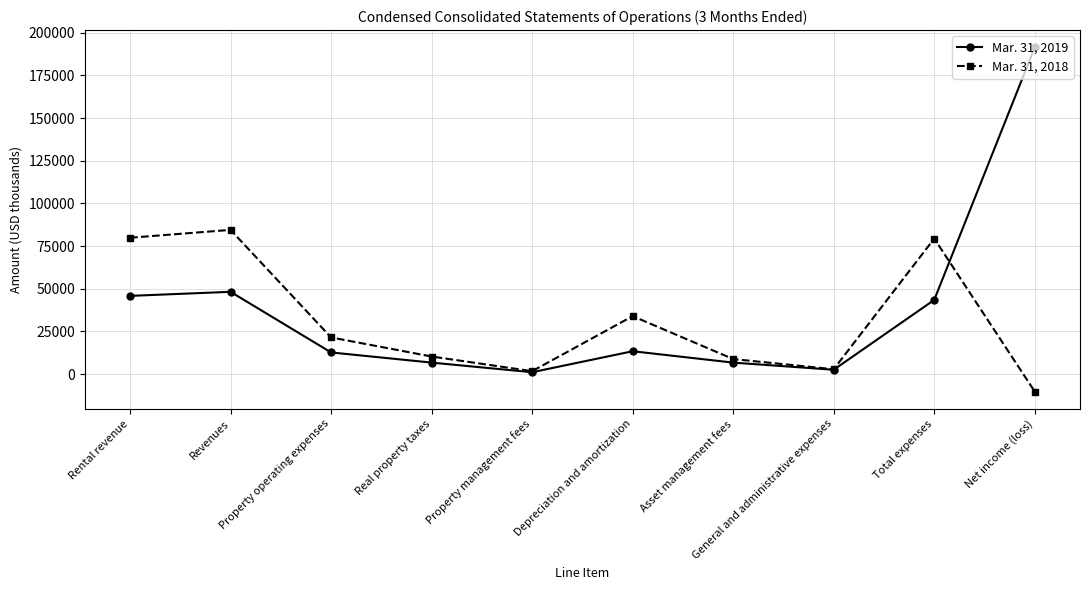

Where is the first local maximum for Mar. 31, 2019?

Revenues